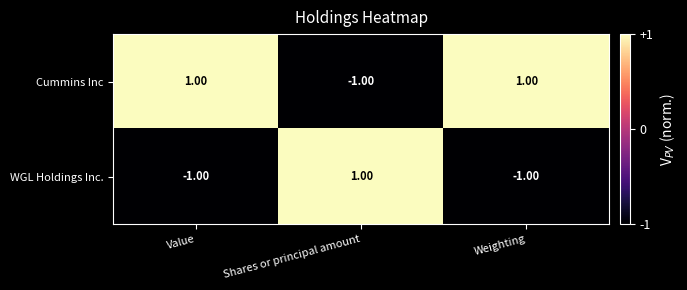

What is the difference between the highest and lowest values at Value?

2